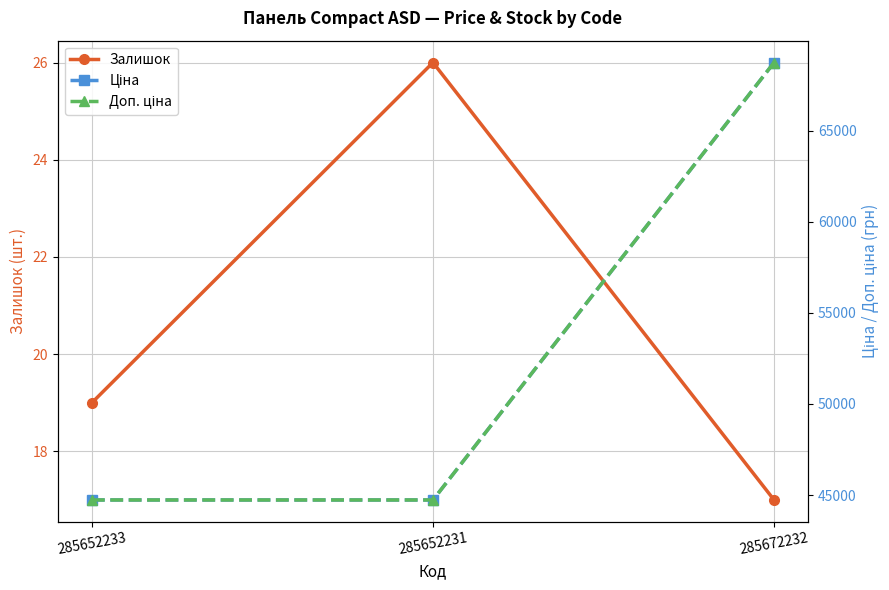

Which series changed the most between 285652233 and 285672232?

Ціна